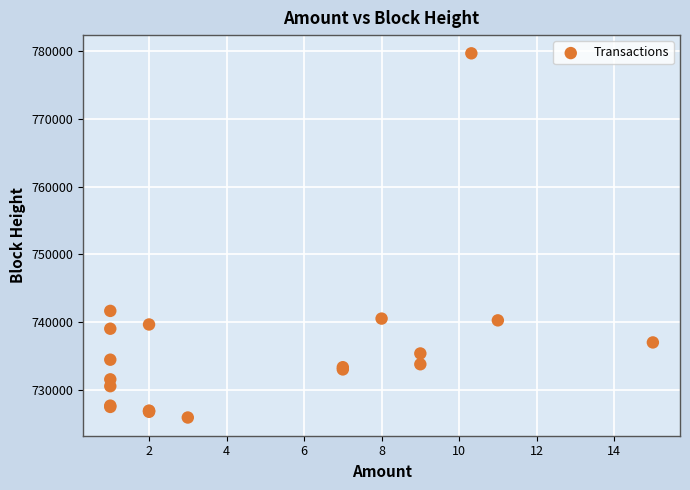

What Y value in the scatter plot is closest to 752790?

741637